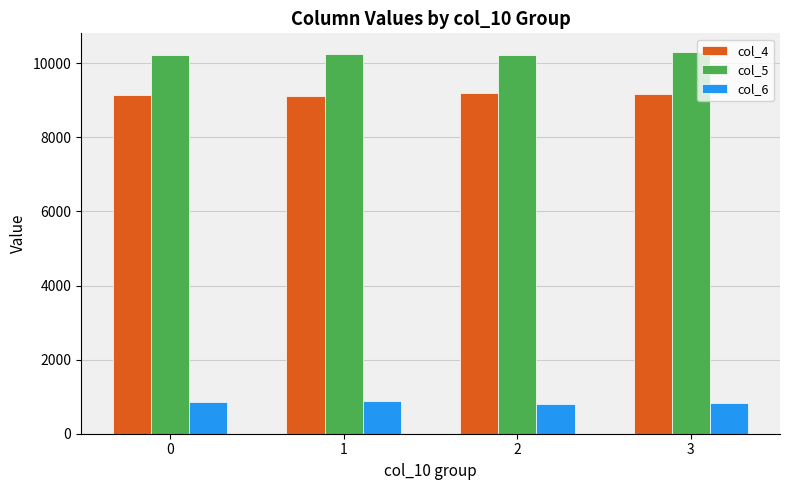

Count the number of categories in the chart.

4